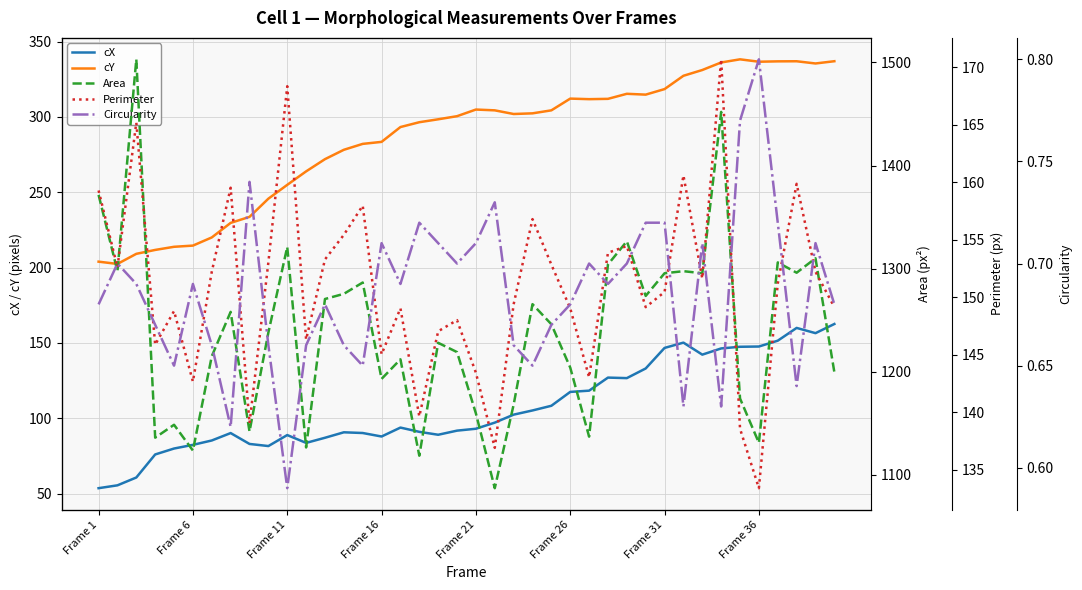

The value of cX at Frame 11 is 30.5. True or false?

False